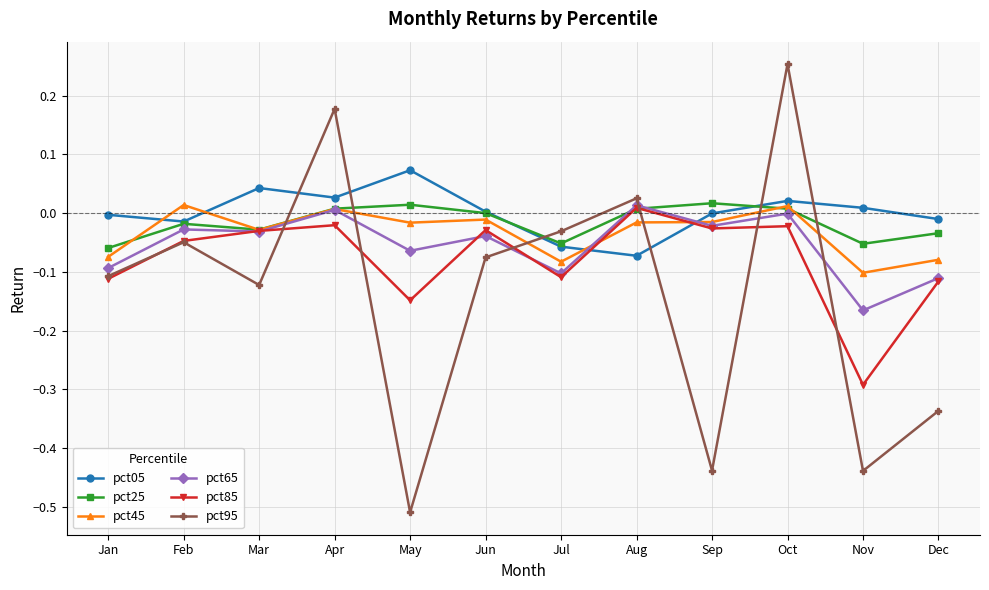

Does the chart have visible grid lines?

Yes